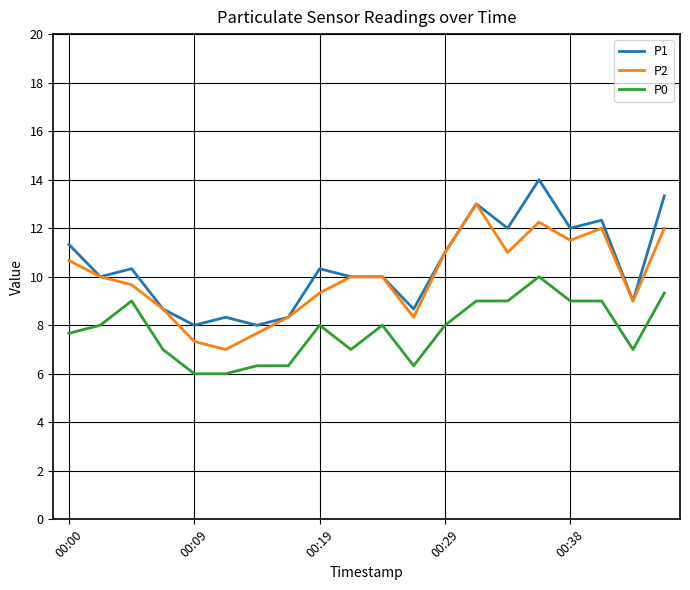

Does the chart have visible grid lines?

Yes